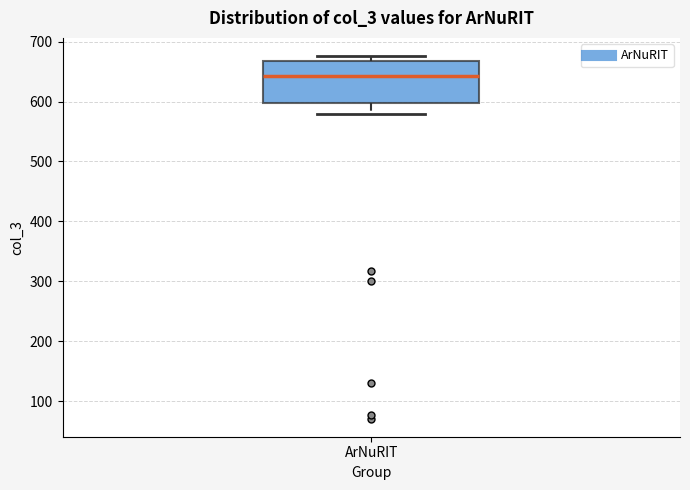

Where is the lower edge of the box for ArNuRIT on the y-axis? The values are not printed on the chart, so give them approximately, as read against the axis.

600